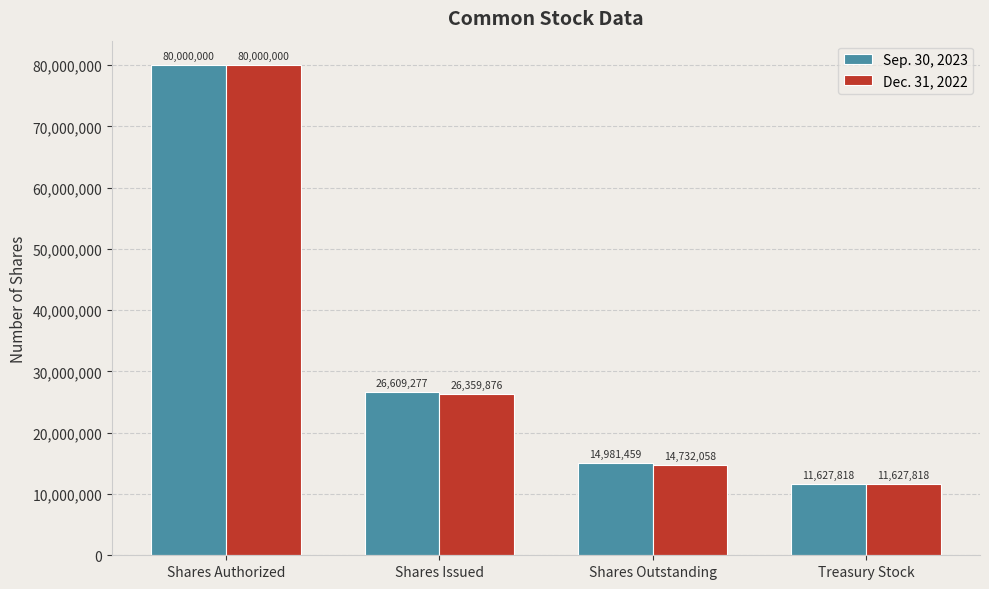

What is the label of the 2nd bar from the right?

Shares Outstanding